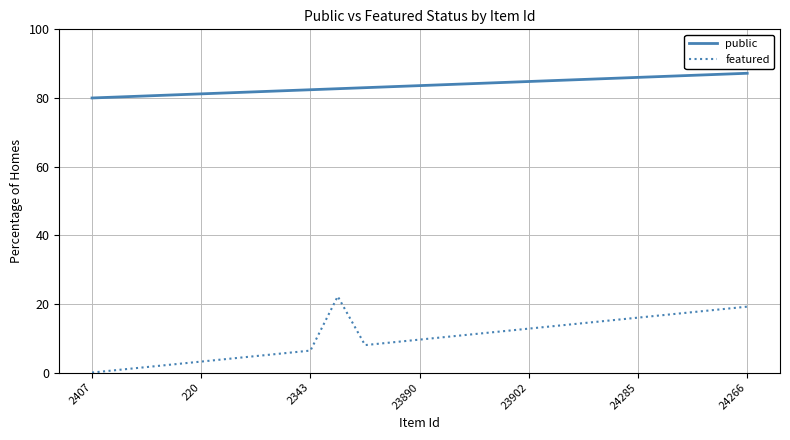

What is the average value of the public series?

83.6